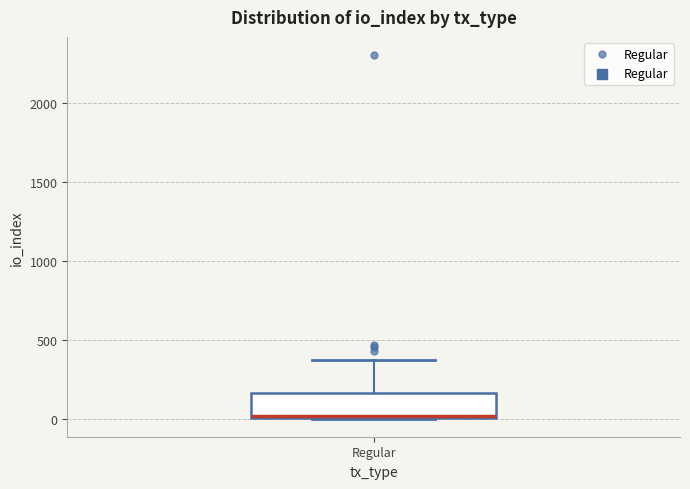

Transcribe this box plot: give where the median line is, the range the box spans, and where the two whiskers end, as read against the y-axis. The values are not printed on the chart, so give them approximately, as read against the axis.

median 0 (just above the box's lower edge), box 0 to 150, whiskers 0 to 350